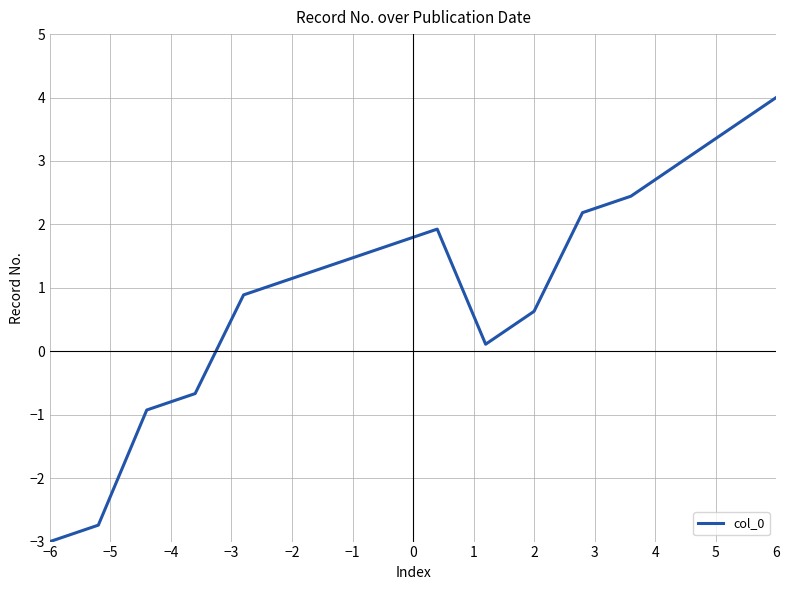

How many negative values are there?

4